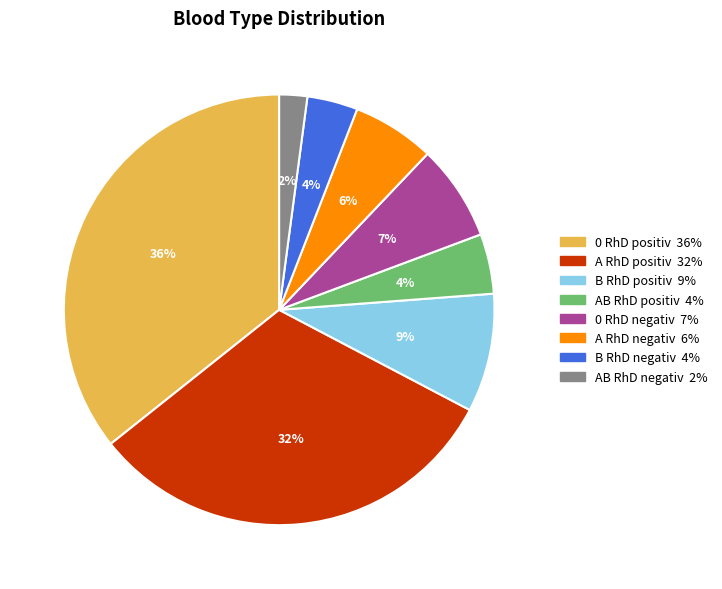

To the nearest percent, what portion does B RhD negativ represent?

4%